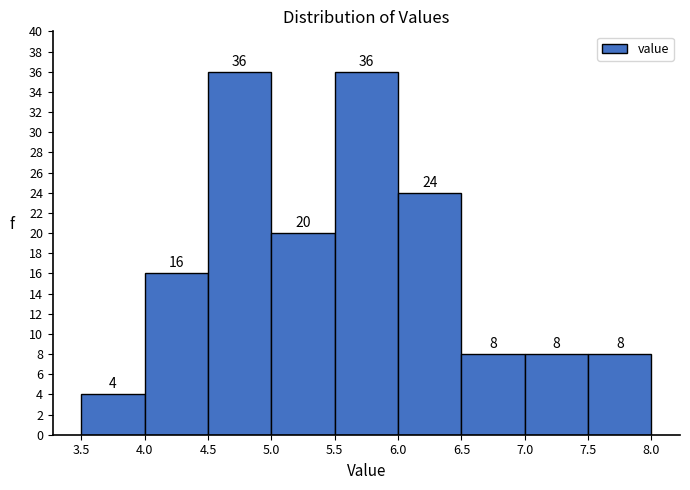

How tall is the bar that spans 5.0 to 5.5 on the x-axis?

20